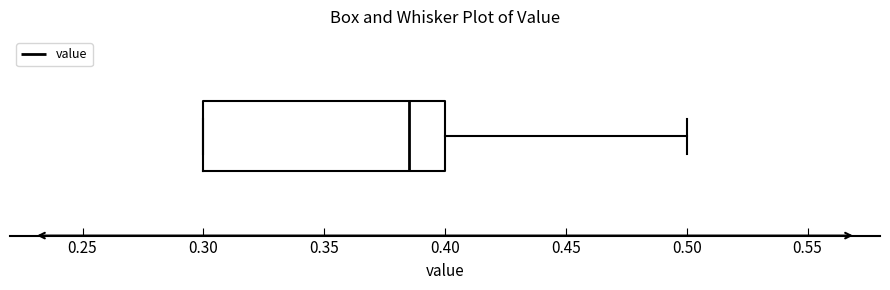

Where is the right edge of the box on the x-axis? The values are not printed on the chart, so give them approximately, as read against the axis.

0.400